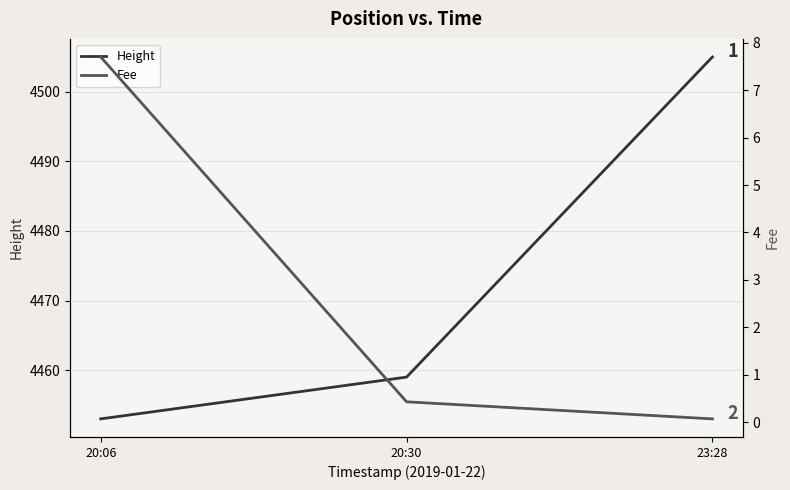

What is the greatest value displayed?

4505.0